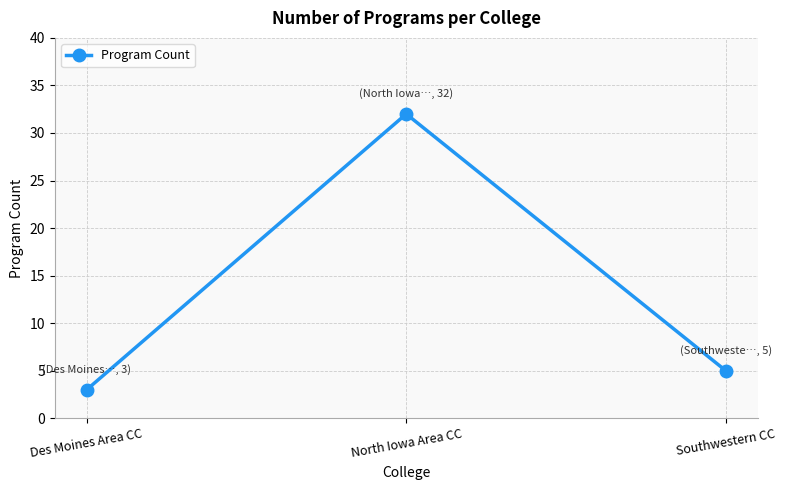

Reading right to left, transcribe all the data shown in this chart.

5	32	3